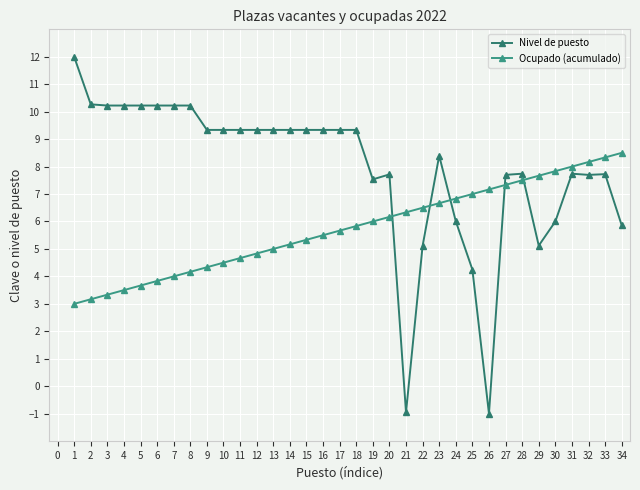

Rank the series by their average value, from highest to lowest.

Nivel de puesto, Ocupado (acumulado)